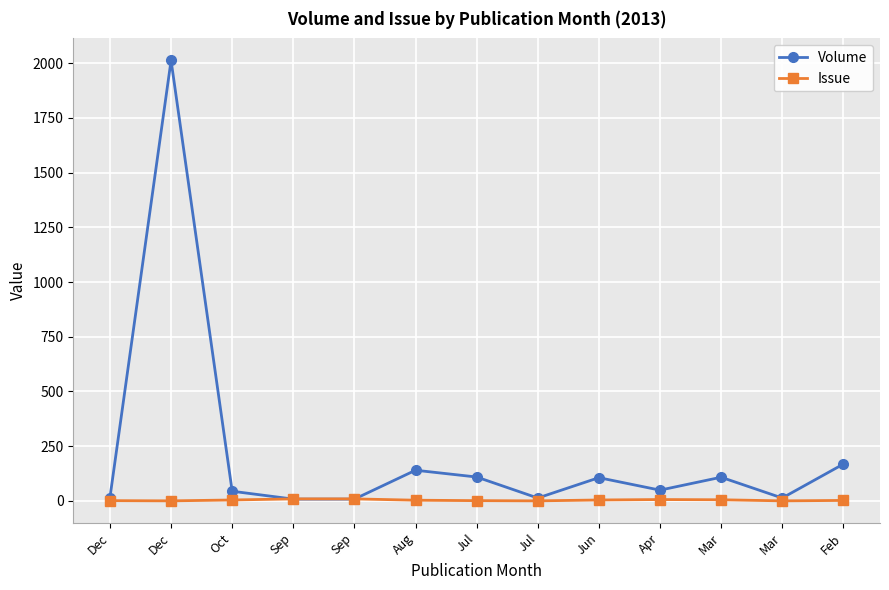

True or false: Volume has a value of 48 at Feb.

False